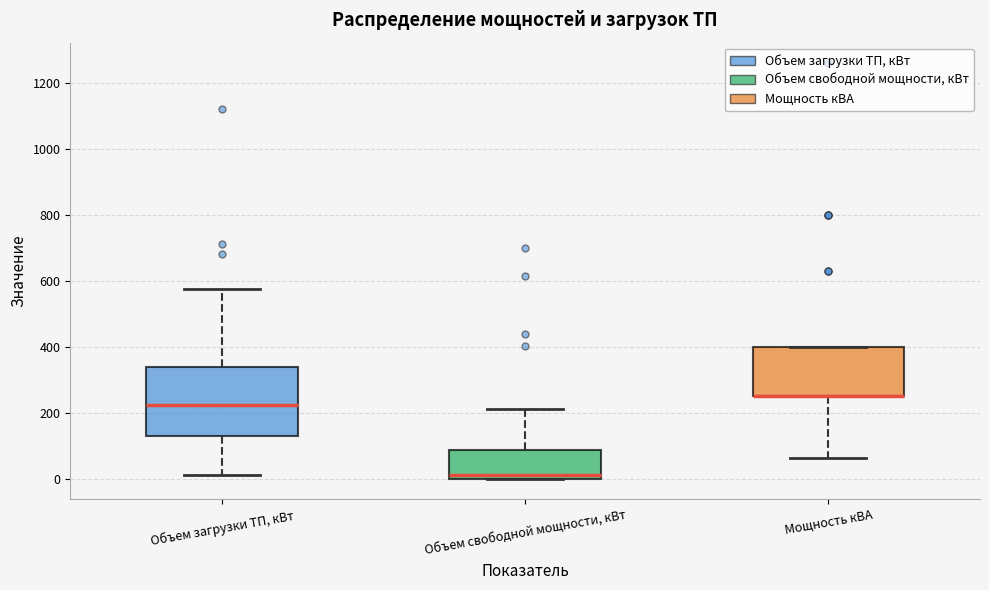

Where does the lower whisker of the box for Мощность кВА end on the y-axis? The values are not printed on the chart, so give them approximately, as read against the axis.

60